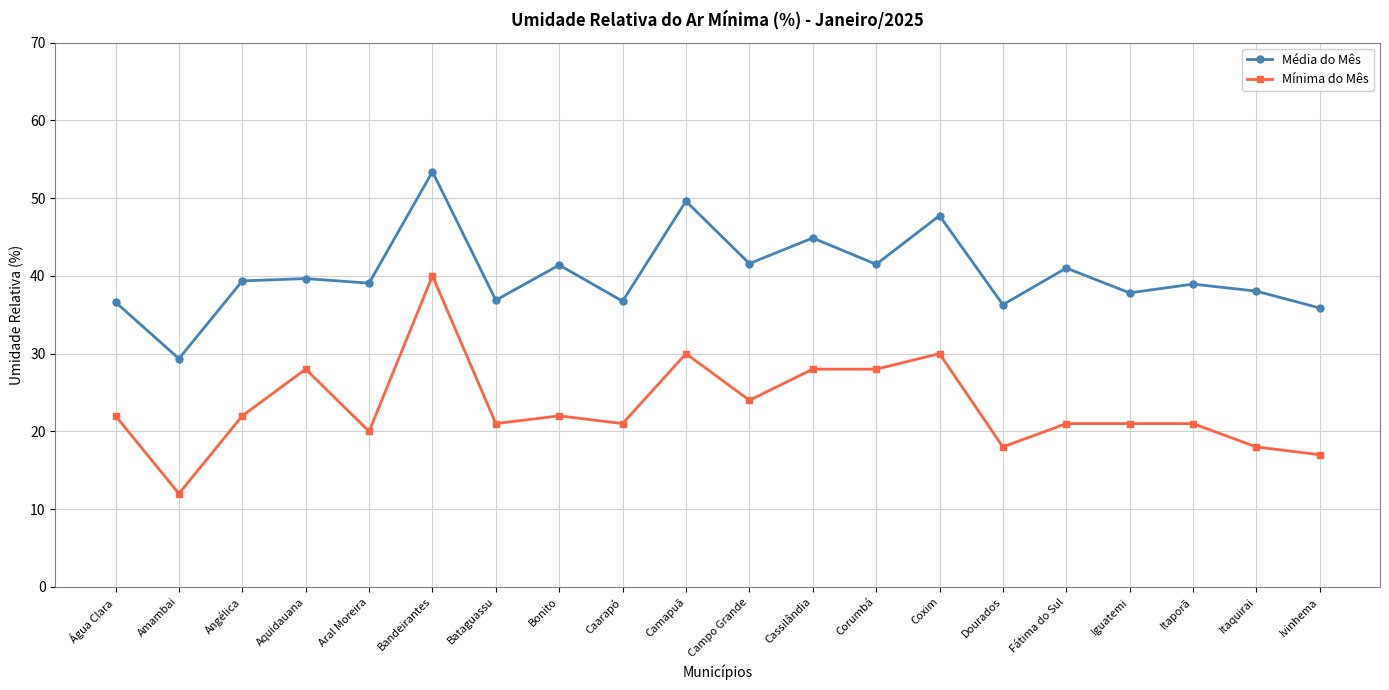

True or false: Mínima do Mês has more than 2 interior local peaks.

True